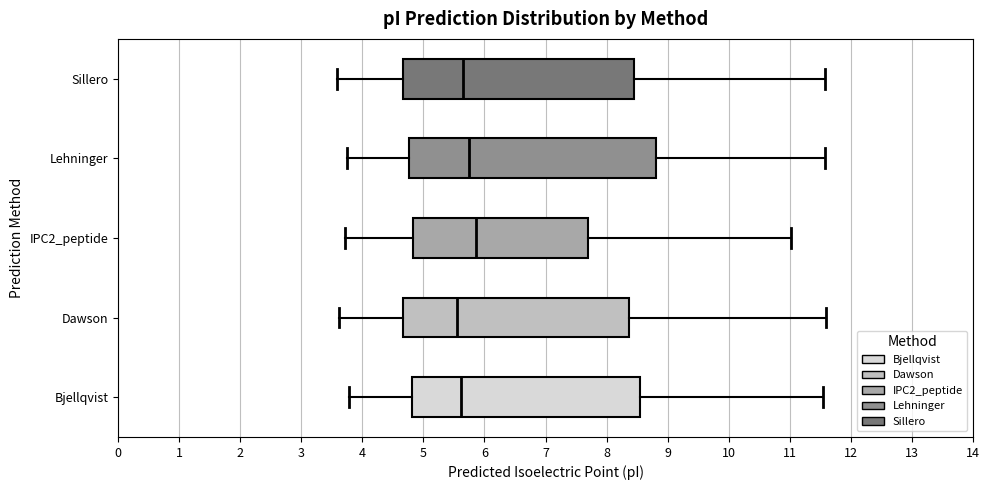

Where does the left whisker of the box for Lehninger end on the x-axis? The values are not printed on the chart, so give them approximately, as read against the axis.

3.7